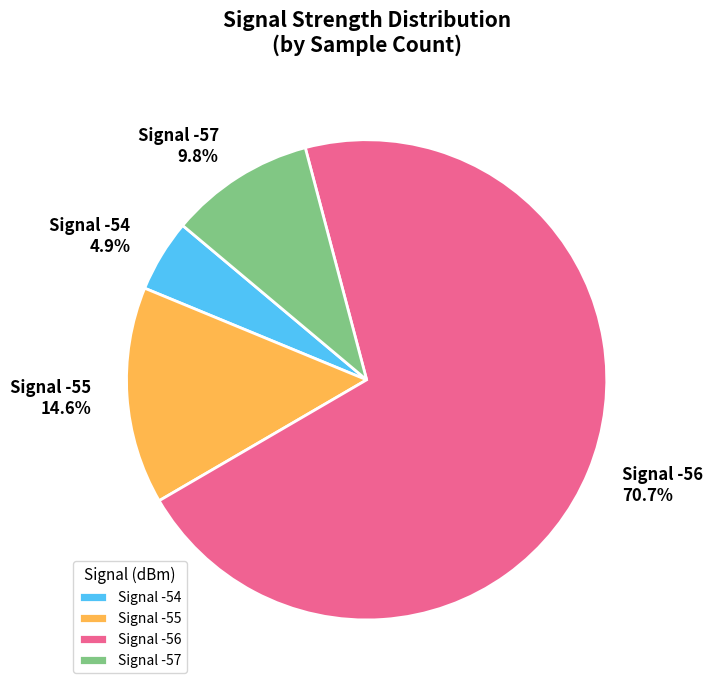

To the nearest percent, what is the average slice percentage?

25%